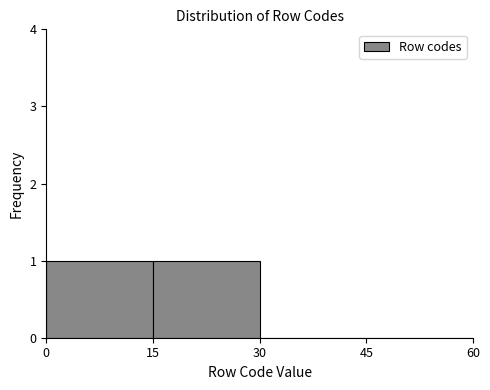

What is the height of the bar covering 15 to 30 on the x-axis? The values are not printed on the chart, so give them approximately, as read against the axis.

1